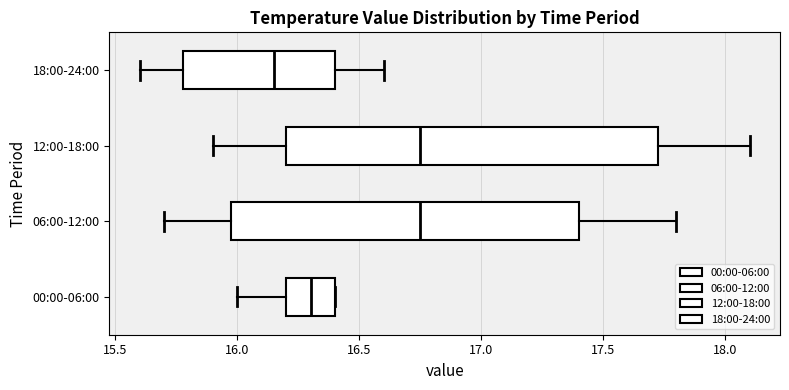

Reading bottom to top, transcribe this box plot: for each box, give where its median line is, the range the box spans, and where its two whiskers end, as read against the x-axis. The values are not printed on the chart, so give them approximately, as read against the axis.

00:00-06:00: median 16.30, box 16.20 to 16.40, whiskers 16.00 to 16.40
06:00-12:00: median 16.75, box 16.00 to 17.40, whiskers 15.70 to 17.80
12:00-18:00: median 16.75, box 16.20 to 17.75, whiskers 15.90 to 18.10
18:00-24:00: median 16.15, box 15.80 to 16.40, whiskers 15.60 to 16.60